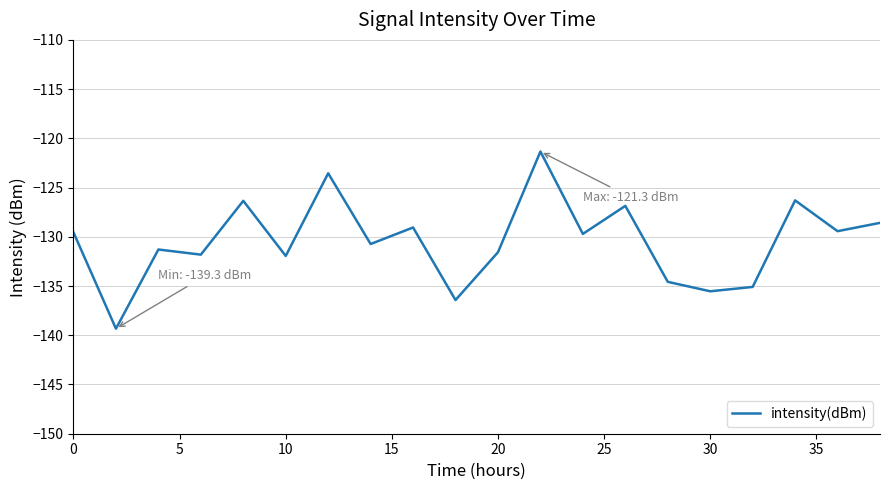

What is the smallest value displayed?

-139.3